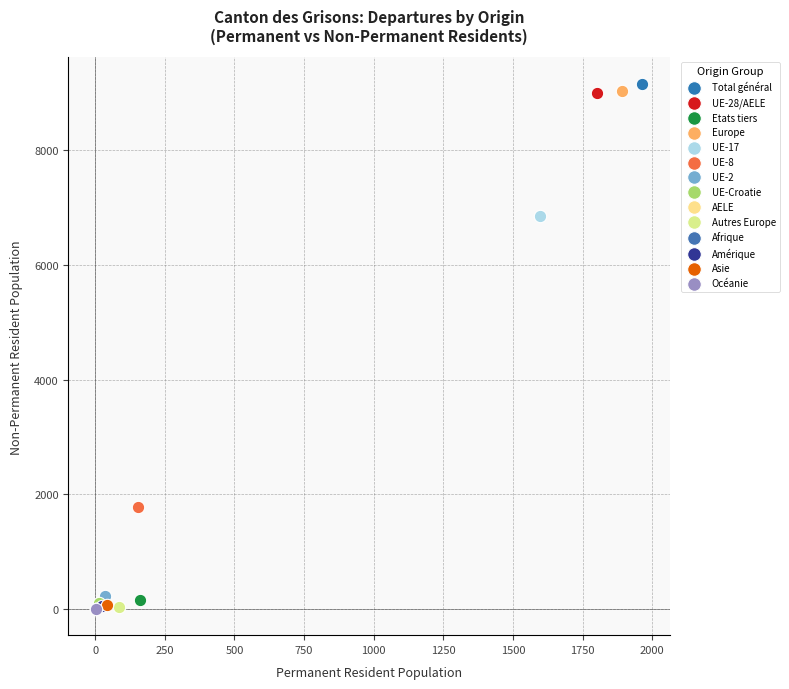

What are all the series names shown in the legend?

Total général, UE-28/AELE, Etats tiers, Europe, UE-17, UE-8, UE-2, UE-Croatie, AELE, Autres Europe, Afrique, Amérique, Asie, Océanie